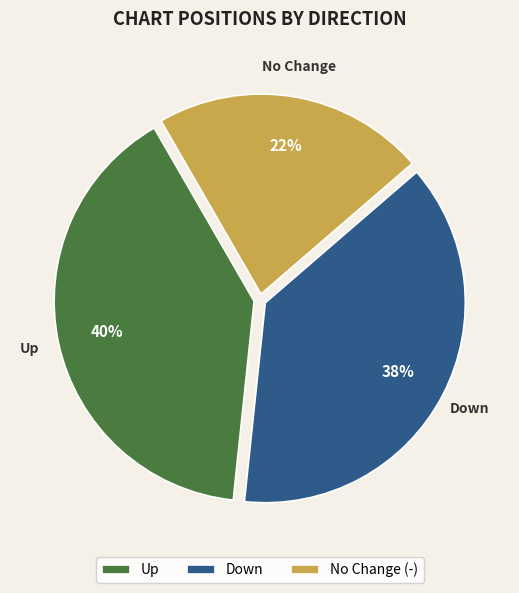

Between Up and Down, which is larger?

Up